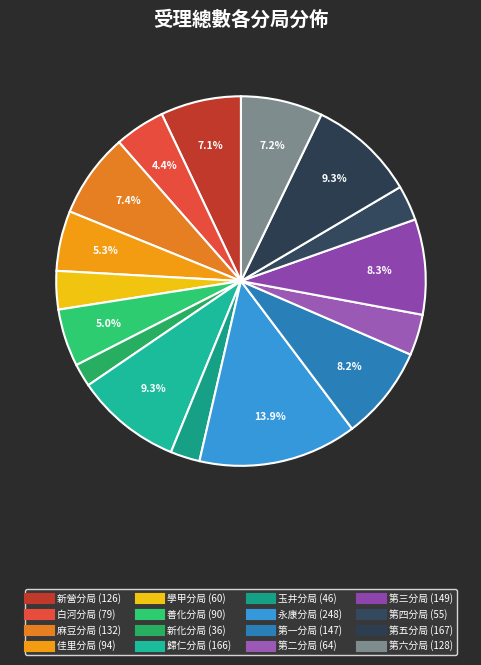

To the nearest percent, what is the average slice percentage?

6%